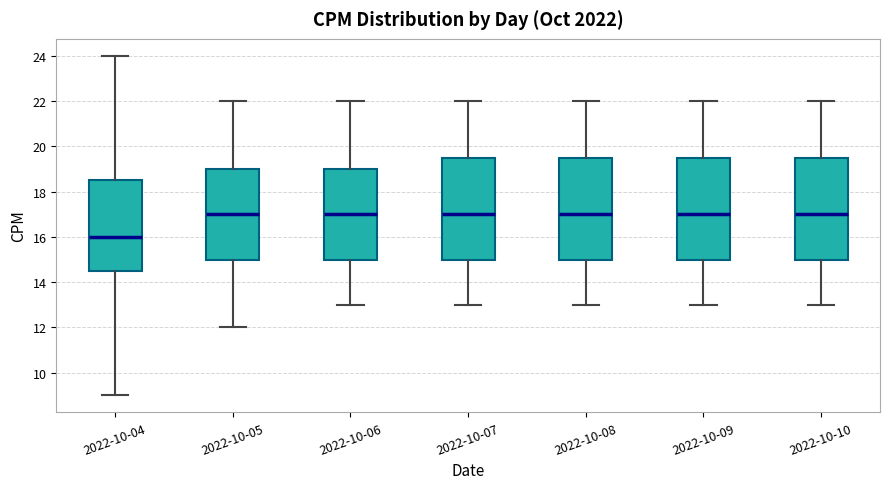

Reading left to right, read every box against the y-axis: the position of its median line, the range the box covers, and the ends of its whiskers. The values are not printed on the chart, so give them approximately, as read against the axis.

2022-10-04: median 16.0, box 14.6 to 18.6, whiskers 9.0 to 24.0
2022-10-05: median 17.0, box 15.0 to 19.0, whiskers 12.0 to 22.0
2022-10-06: median 17.0, box 15.0 to 19.0, whiskers 13.0 to 22.0
2022-10-07: median 17.0, box 15.0 to 19.6, whiskers 13.0 to 22.0
2022-10-08: median 17.0, box 15.0 to 19.6, whiskers 13.0 to 22.0
2022-10-09: median 17.0, box 15.0 to 19.6, whiskers 13.0 to 22.0
2022-10-10: median 17.0, box 15.0 to 19.6, whiskers 13.0 to 22.0